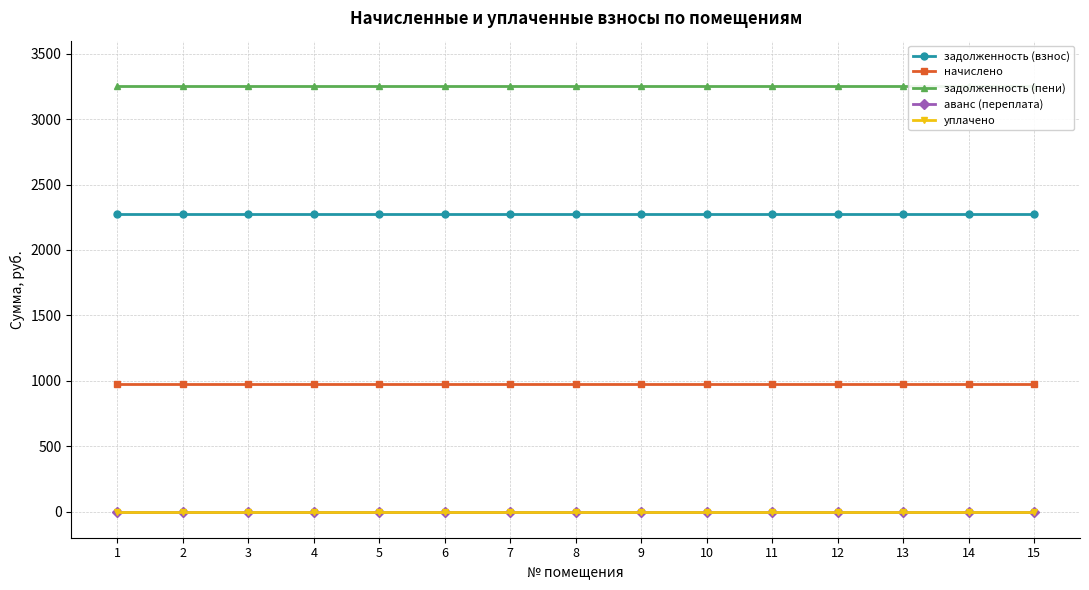

List the series in order of their peak value, lowest first.

аванс (переплата), уплачено, начислено, задолженность (взнос), задолженность (пени)